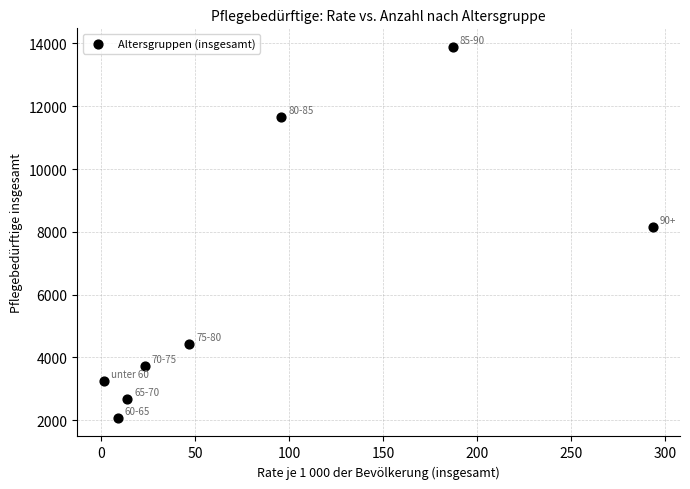

What is the average Y value?

6229